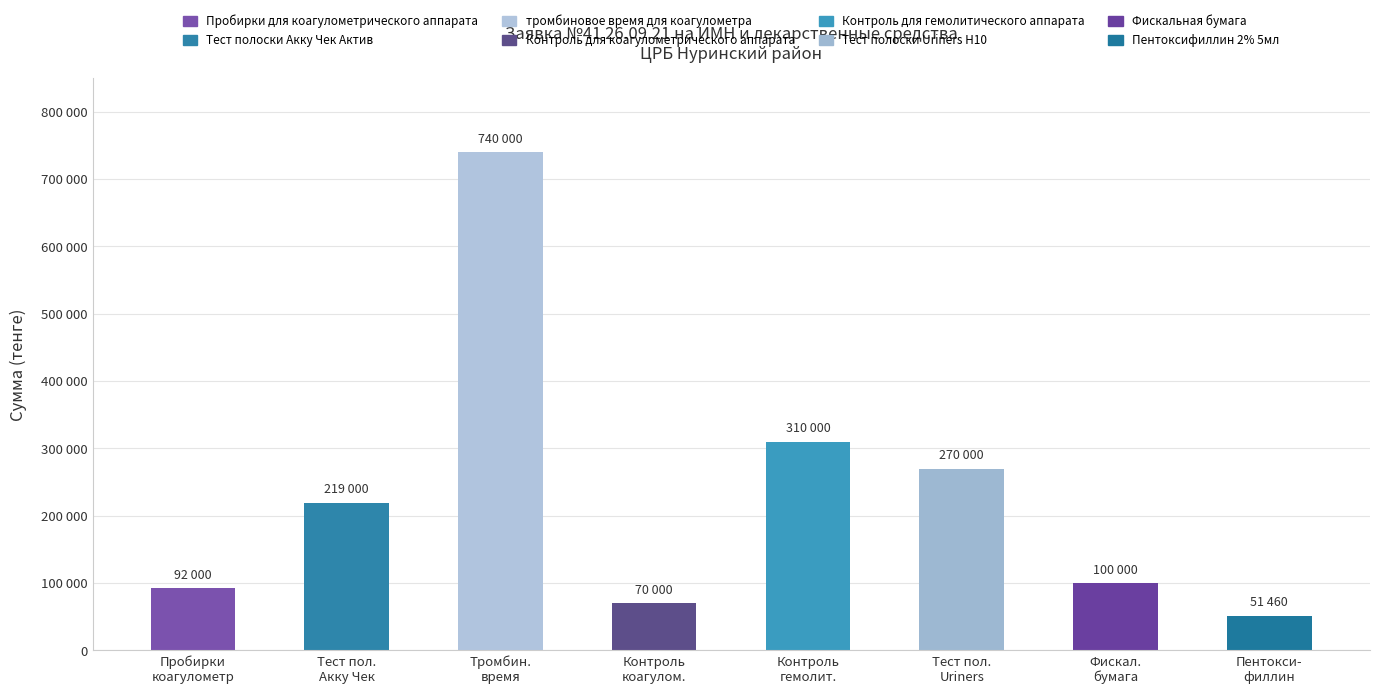

Does the chart contain any negative values?

No